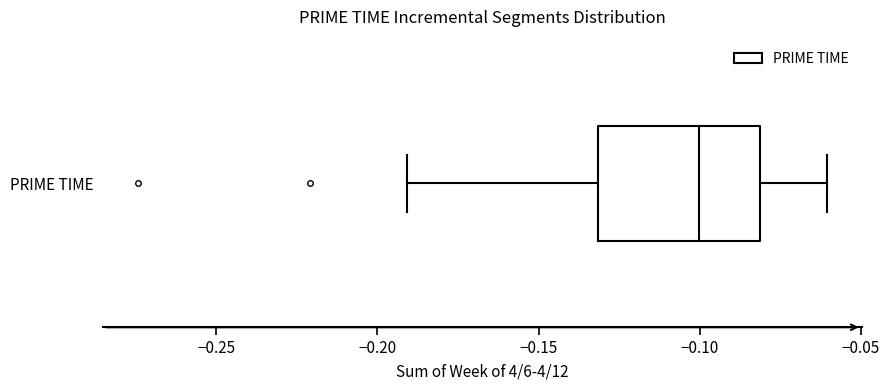

Transcribe this box plot: give where the median line is, the range the box spans, and where the two whiskers end, as read against the x-axis. The values are not printed on the chart, so give them approximately, as read against the axis.

median -0.10, box -0.13 to -0.08, whiskers -0.19 to -0.06